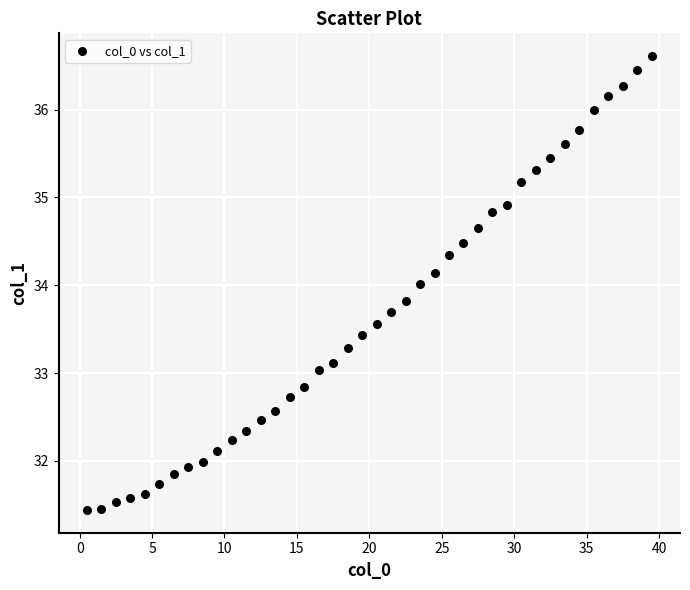

What is the range of X values (max minus min)?

39.0